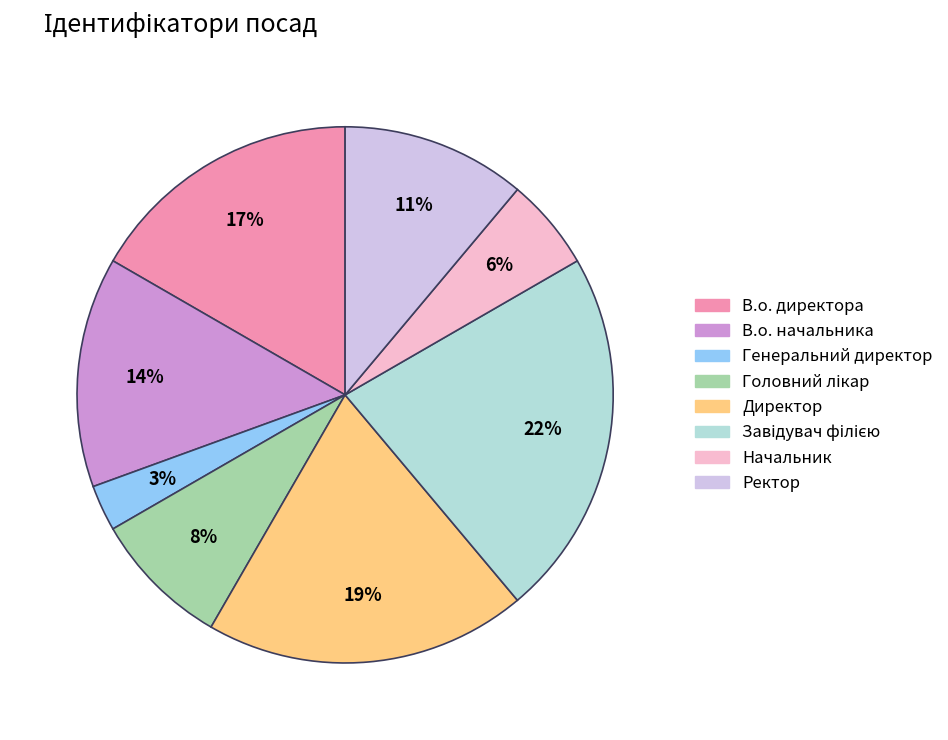

How many segments does this pie chart have?

8